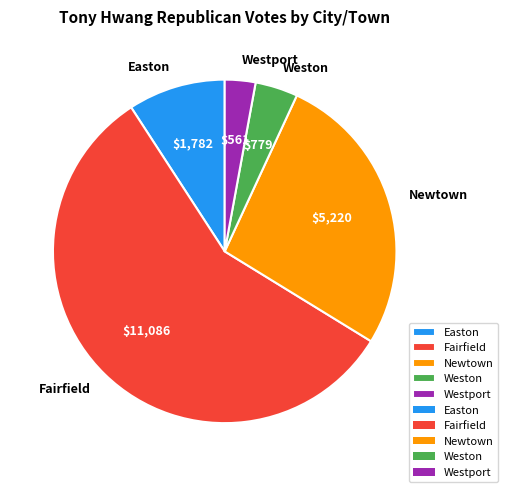

True or false: Weston accounts for 4% of the total.

True